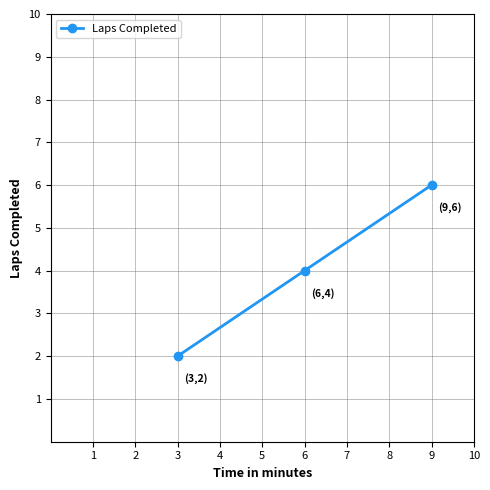

Reading left to right, list all the values displayed in this chart.

2	4	6